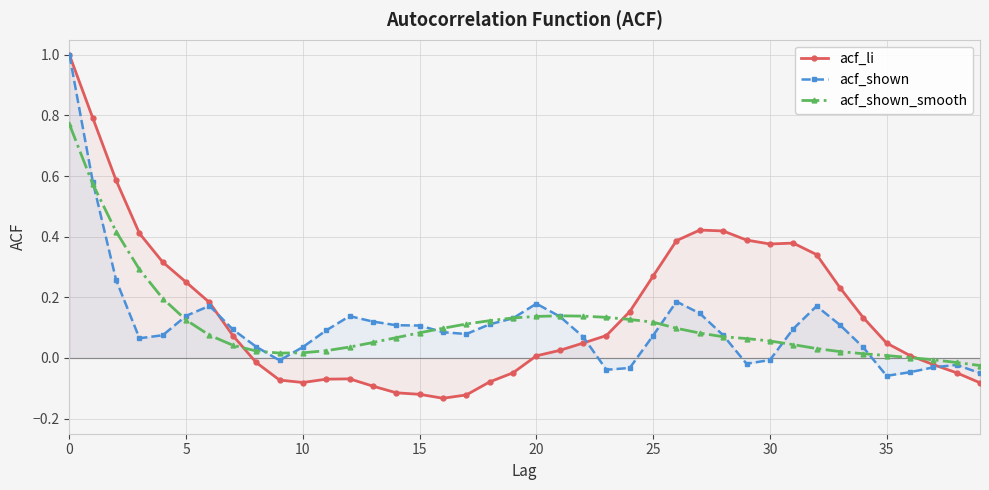

Is this an area chart (filled region under the line)?

No